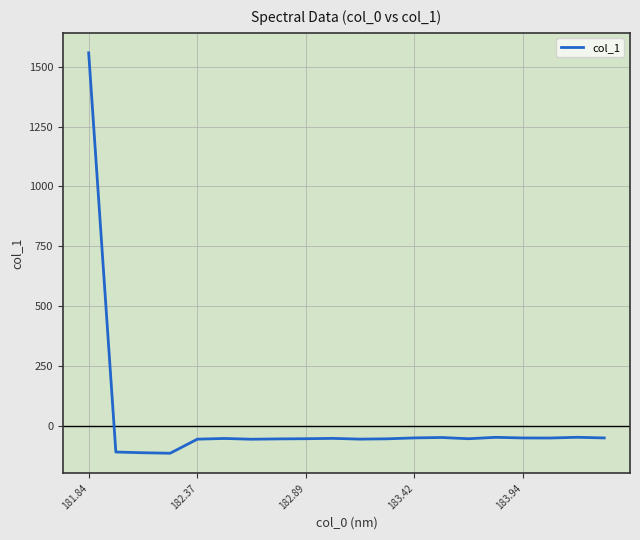

What is the maximum value shown in the chart?

1557.9